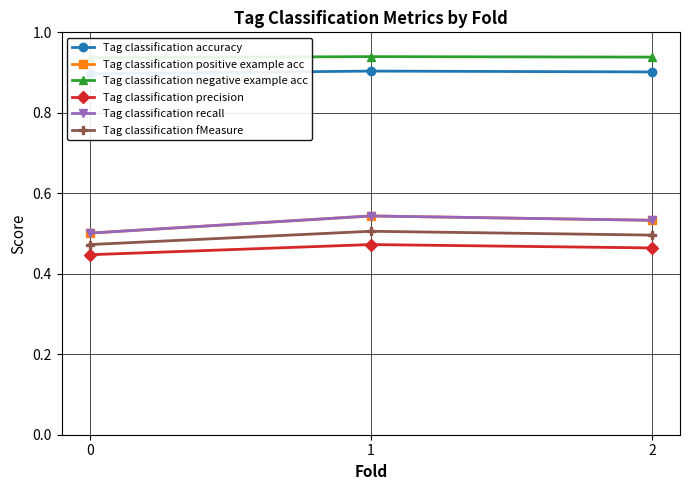

Is it true that Tag classification fMeasure equals 0.1 at 2?

False